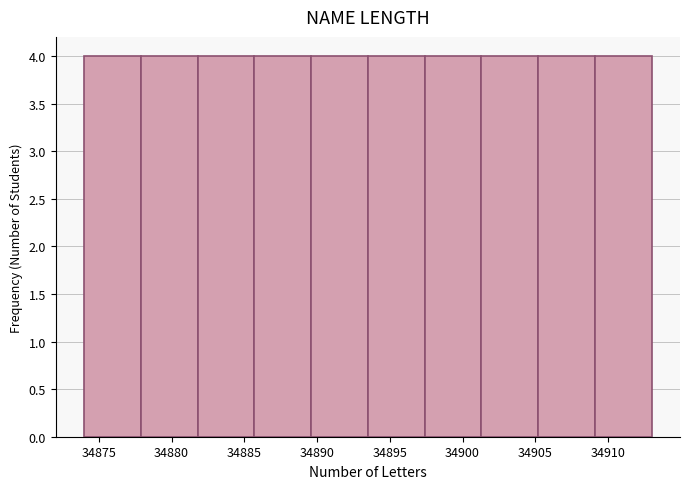

How tall is the bar that spans 34881.8 to 34885.7 on the x-axis? Neither the bar edges nor the heights are printed on the chart, so give them approximately, as read against the axes.

4